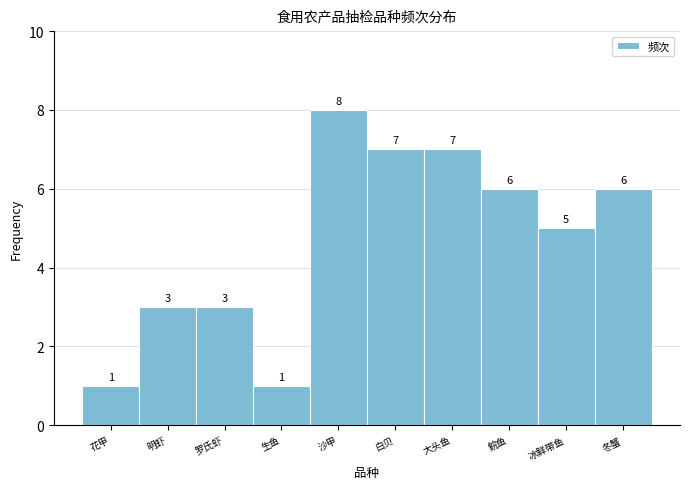

Reading right to left, list all the values displayed in this chart.

冬蟹=6	冰鲜带鱼=5	鲩鱼=6	大头鱼=7	白贝=7	沙甲=8	生鱼=1	罗氏虾=3	明虾=3	花甲=1